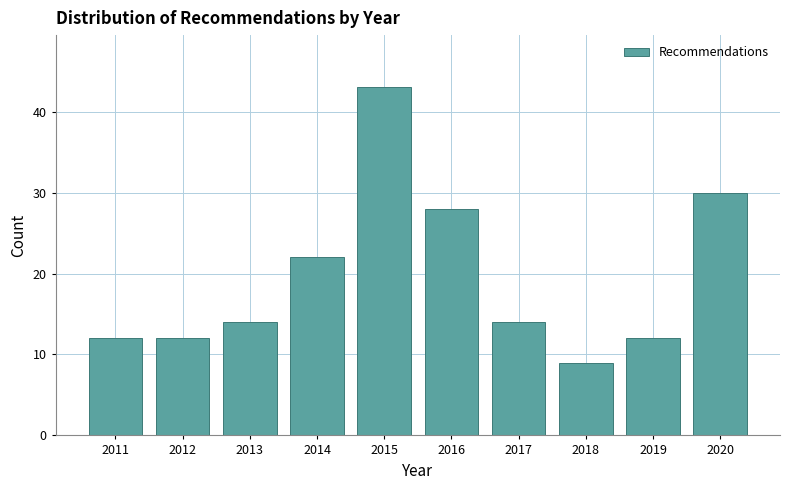

Reading right to left, list all the values displayed in this chart.

30	12	9	14	28	43	22	14	12	12